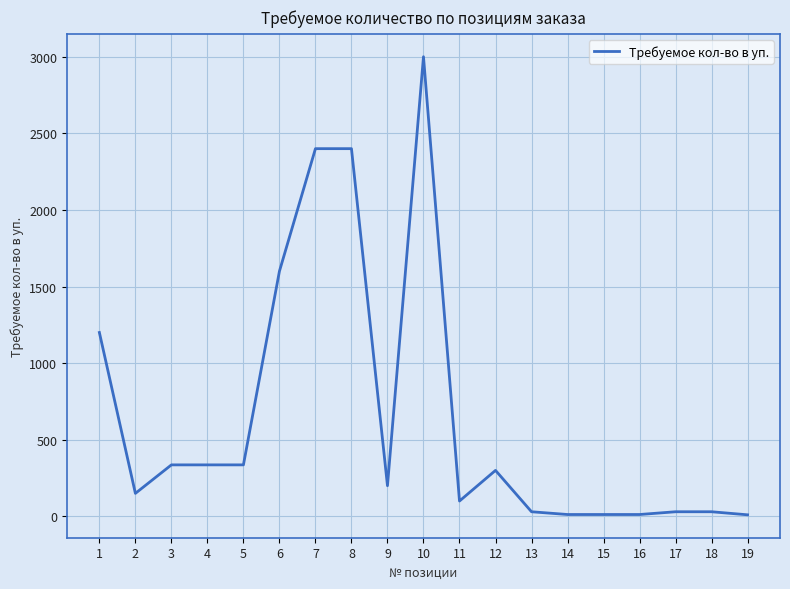

What is the difference between the maximum and minimum values?

2990